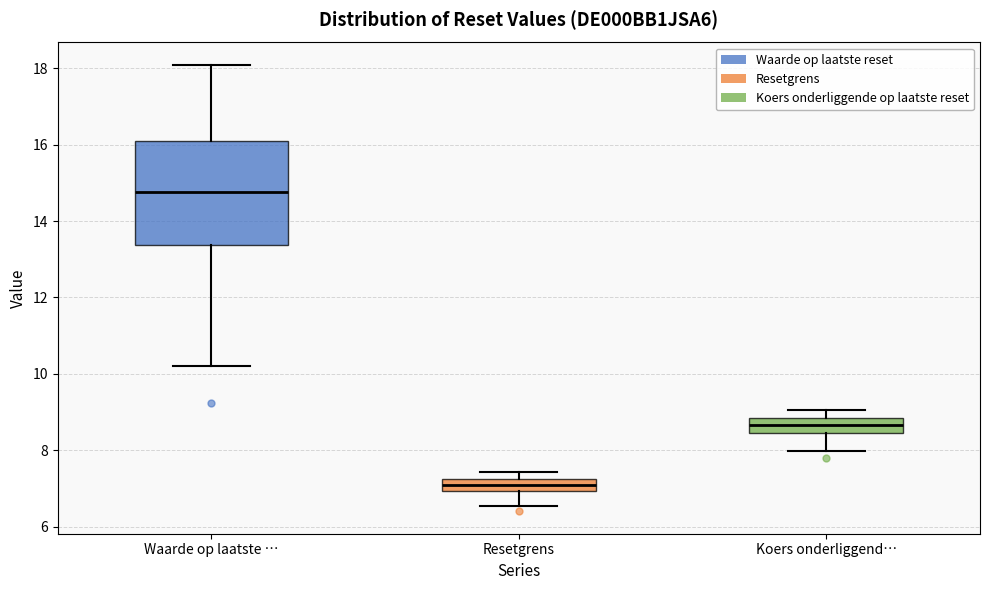

Reading left to right, read every box against the y-axis: the position of its median line, the range the box covers, and the ends of its whiskers. The values are not printed on the chart, so give them approximately, as read against the axis.

Waarde op laatste …: median 14.8, box 13.4 to 16.2, whiskers 10.2 to 18.0
Resetgrens: median 7.0 (inside the box), box 7.0 to 7.2, whiskers 6.6 to 7.4
Koers onderliggend…: median 8.6, box 8.4 to 8.8, whiskers 8.0 to 9.0